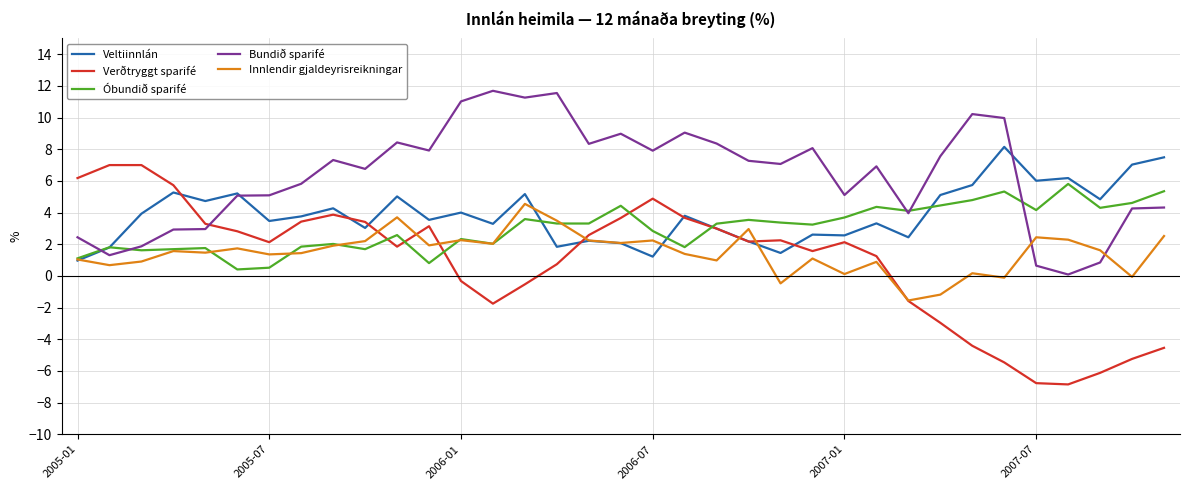

What is the minimum value shown in the chart?

-6.8